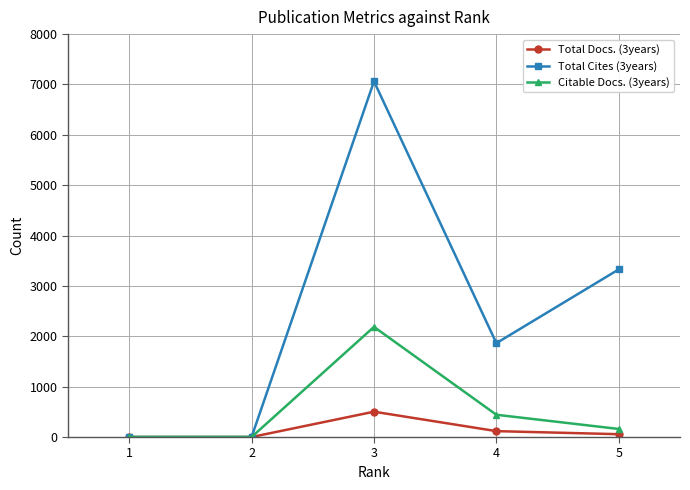

What is the maximum value for Citable Docs. (3years)?

2187